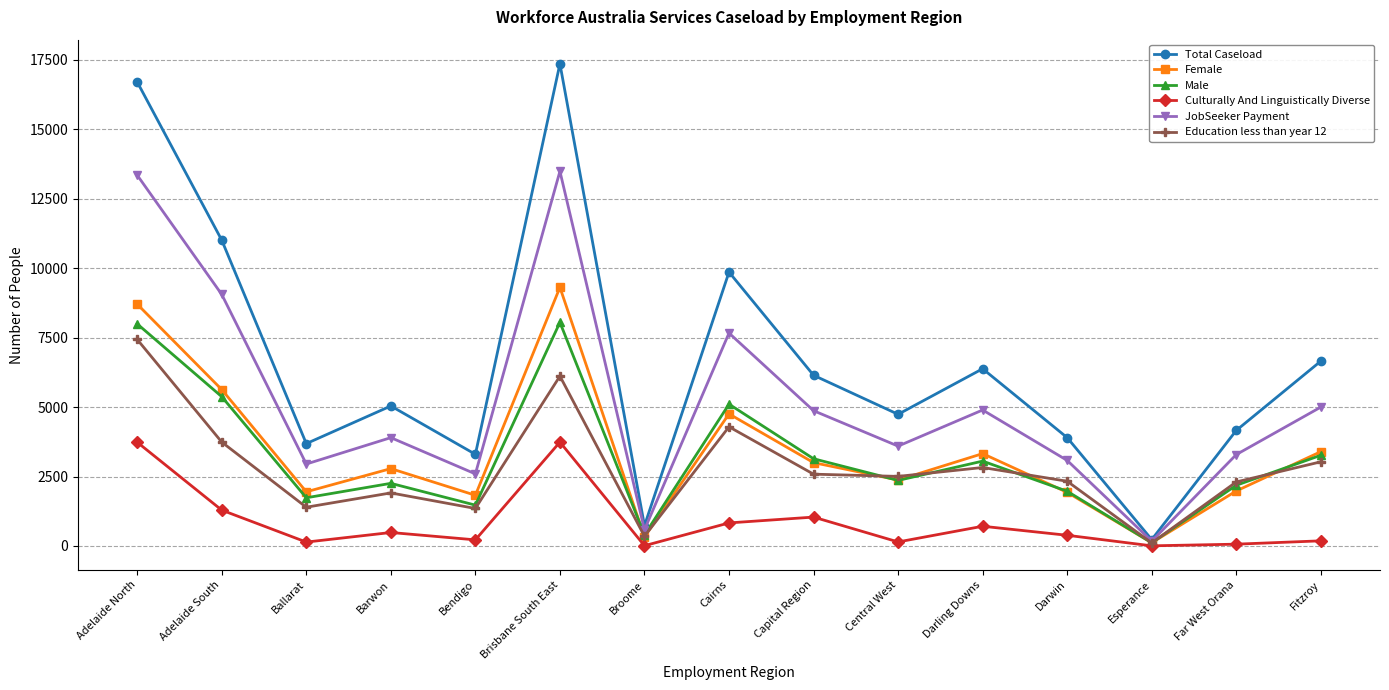

At how many categories does at least one series exceed 1592?

13